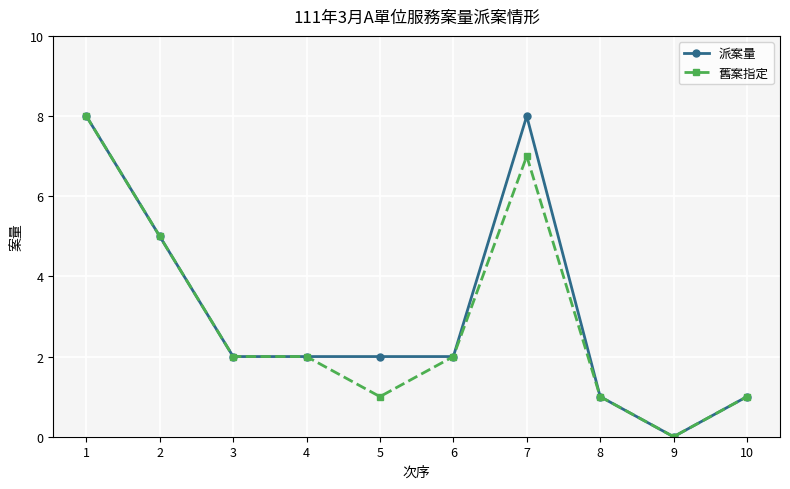

What are all the series names shown in the legend?

派案量, 舊案指定